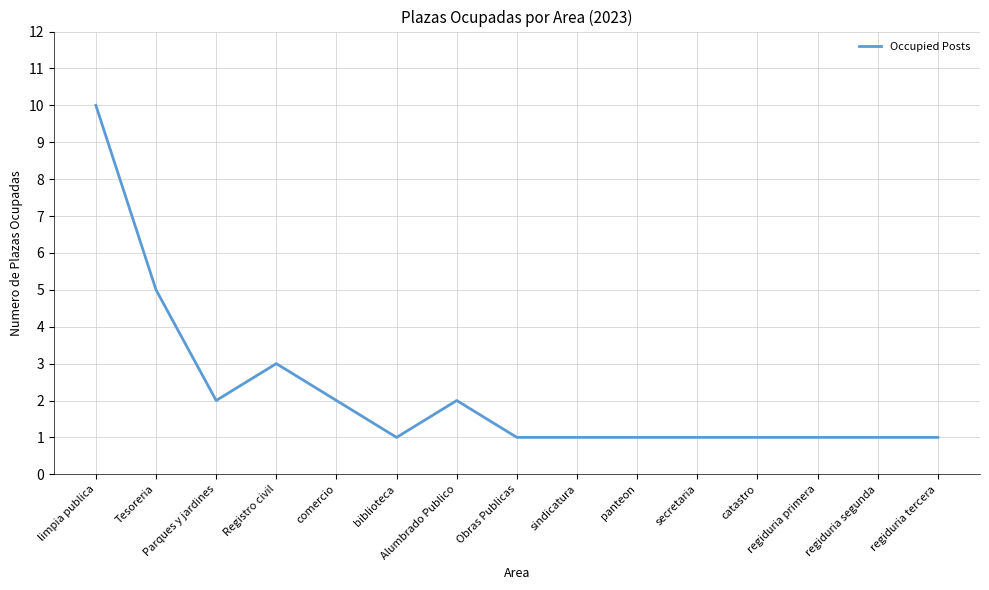

Between regiduria segunda and Alumbrado Publico, which is larger?

Alumbrado Publico